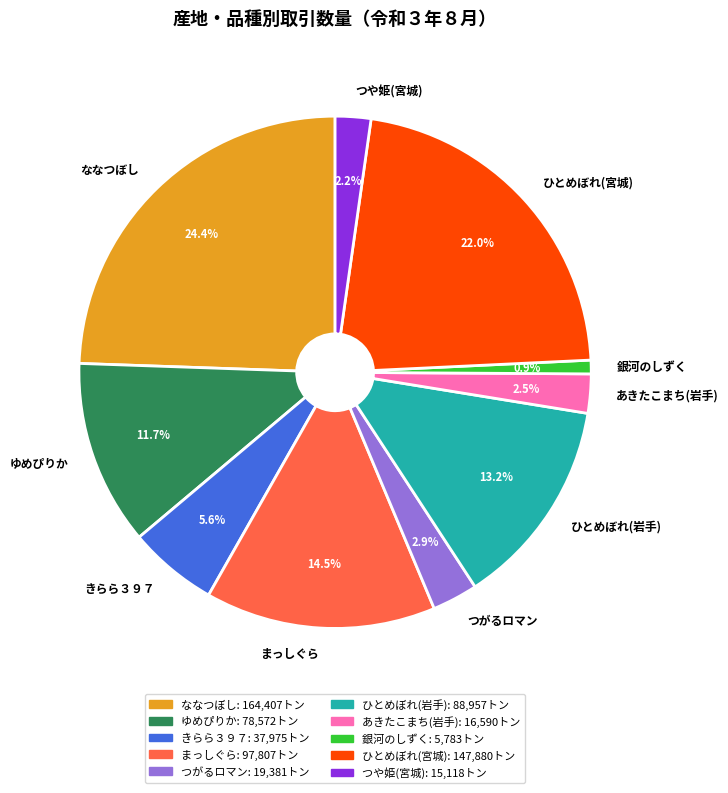

Which slice is the largest?

ななつぼし